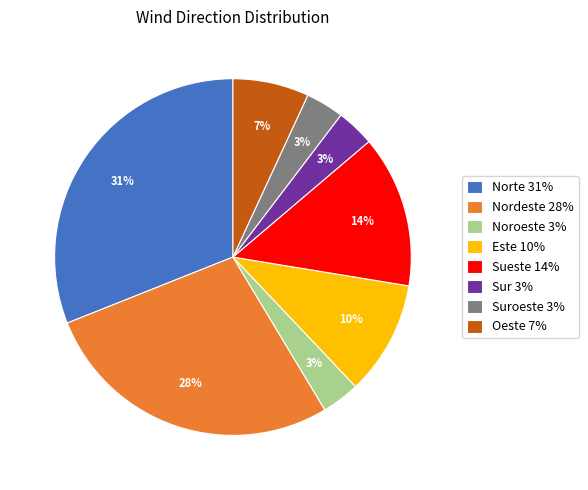

Does Este 10% account for over 50% of the chart?

No